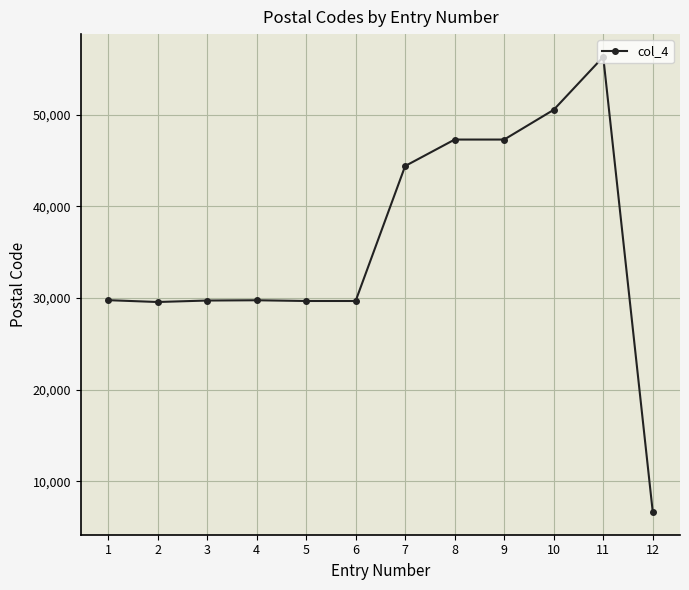

Is it true that the value at 7 is 44420?

True